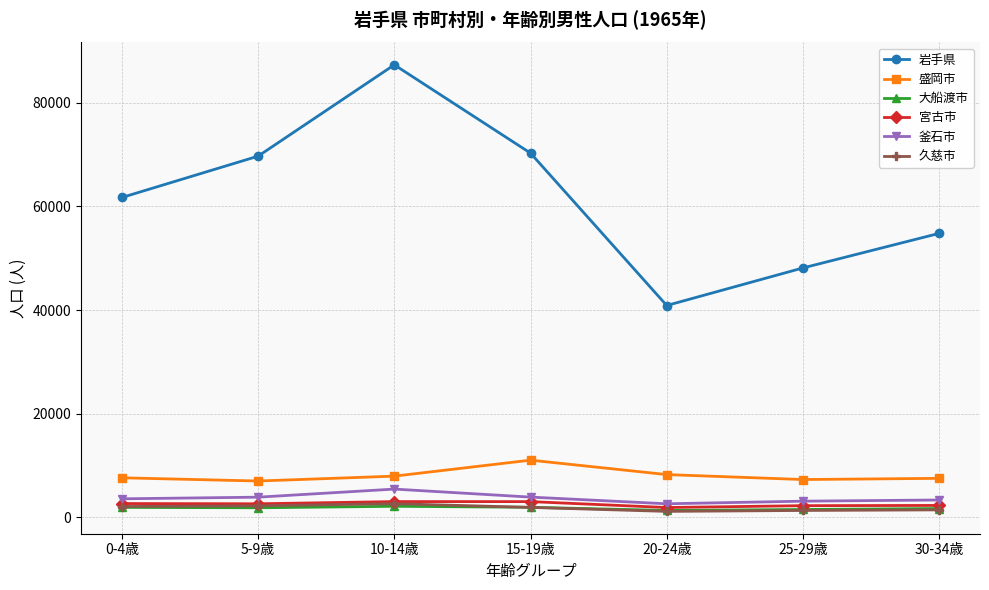

The value of 釜石市 at 0-4歳 is 3553. True or false?

True